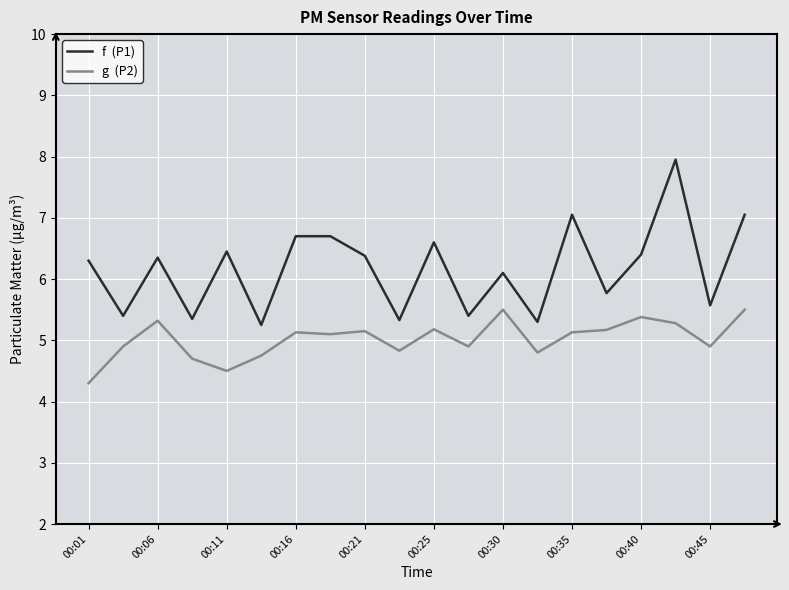

What is the greatest value displayed?

8.0